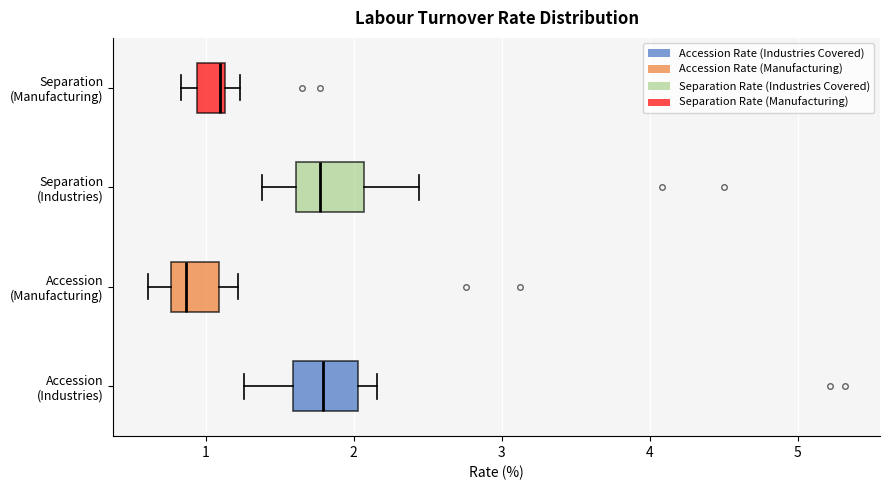

Where is the right edge of the box for Accession (Manufacturing) on the x-axis? The values are not printed on the chart, so give them approximately, as read against the axis.

1.1